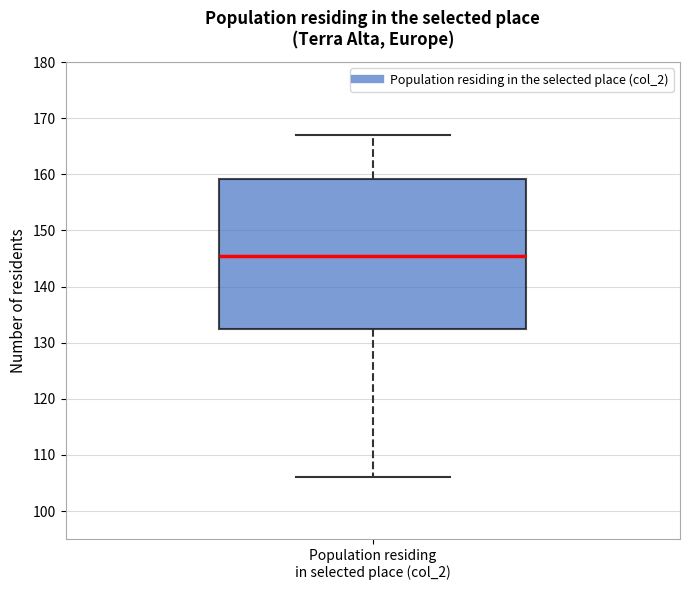

Where is the upper edge of the box for Population residing in selected place (col_2) on the y-axis? The values are not printed on the chart, so give them approximately, as read against the axis.

159